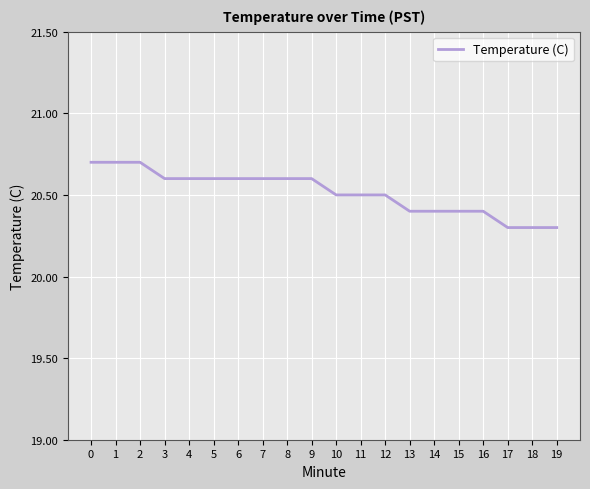

What is the difference between the maximum and minimum values?

0.4